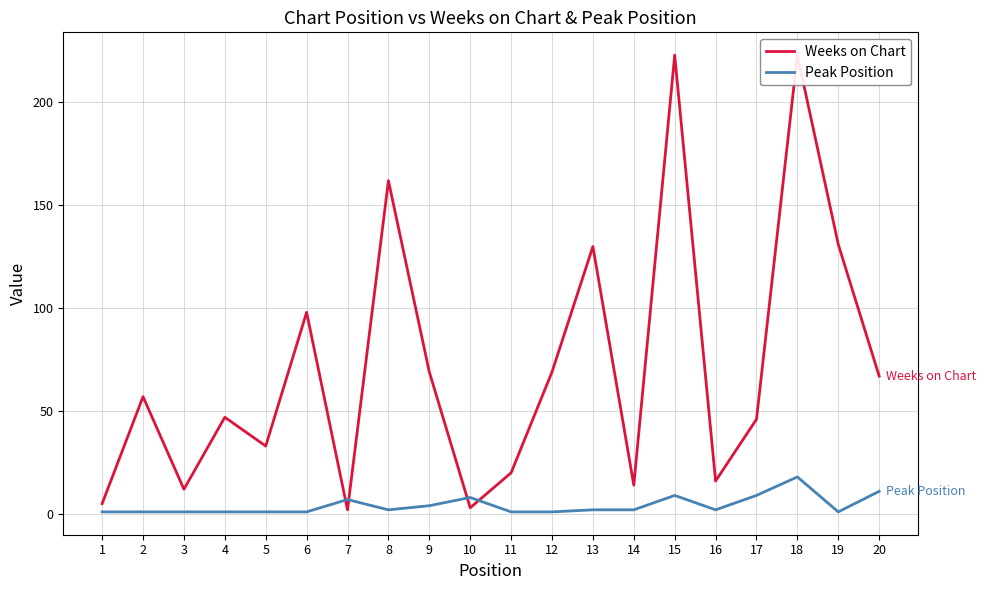

True or false: Weeks on Chart has a value of 14 at 14.

True